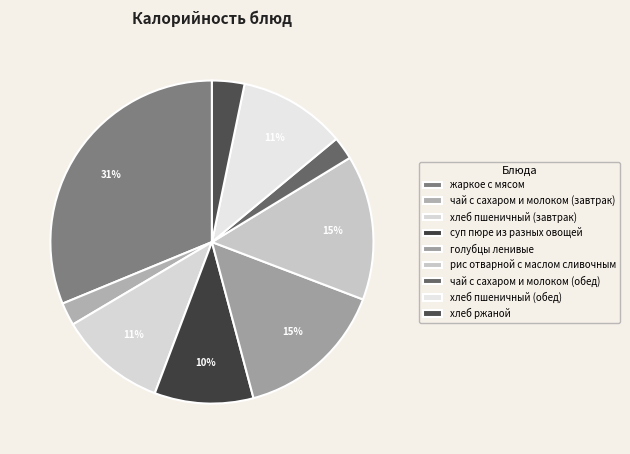

To the nearest percent, what percentage of the pie is рис отварной с маслом сливочным?

15%